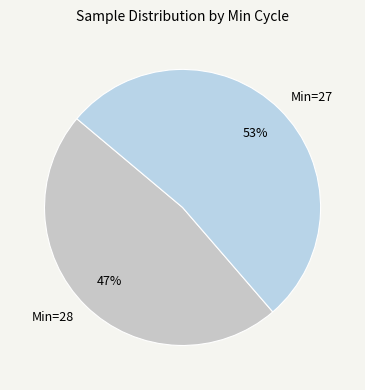

True or false: Min=28 accounts for 58% of the total.

False